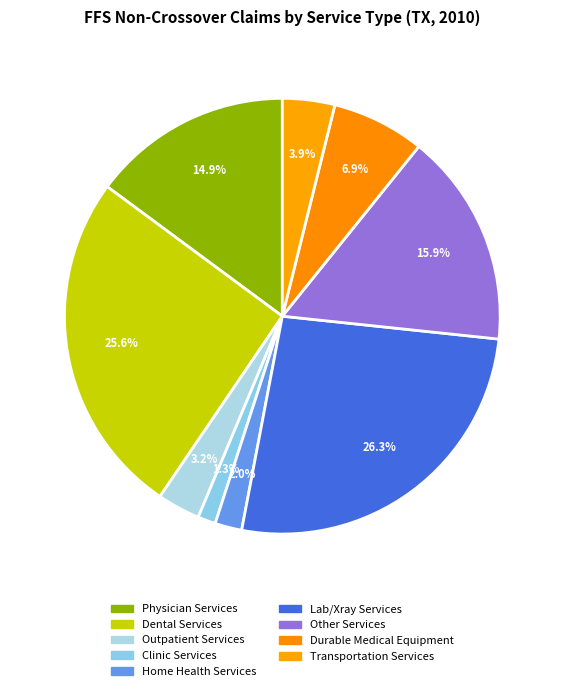

Is there a majority slice in this chart?

No